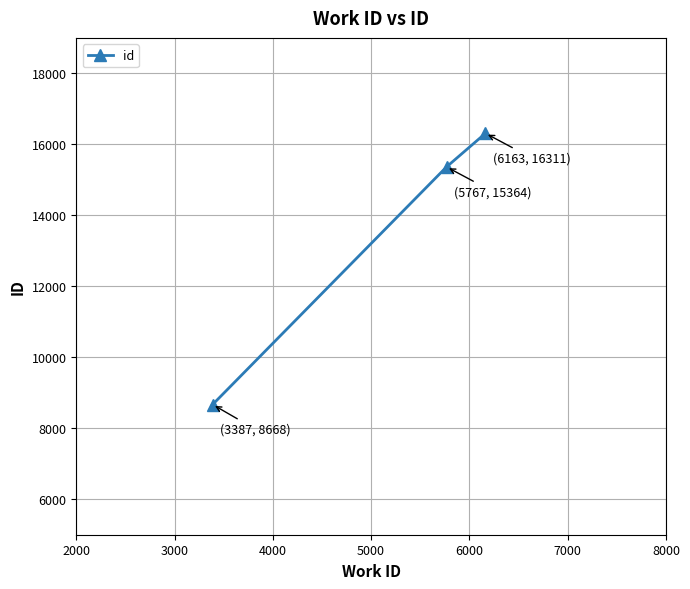

Reading left to right, extract all data points from this chart.

8668	15364	16311